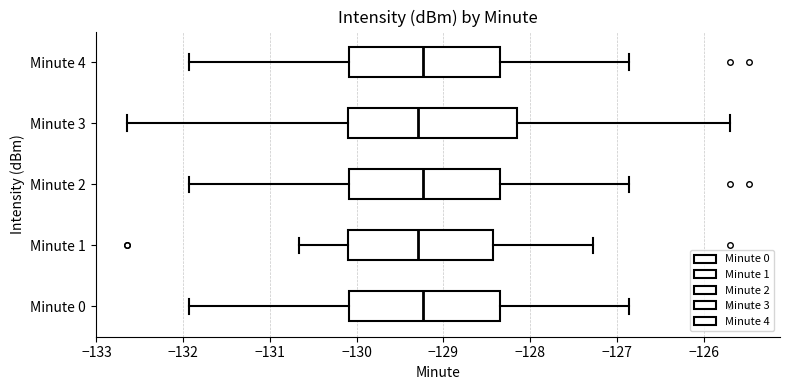

Reading bottom to top, transcribe this box plot: for each box, give where its median line is, the range the box spans, and where its two whiskers end, as read against the x-axis. The values are not printed on the chart, so give them approximately, as read against the axis.

Minute 0: median -129.2, box -130.1 to -128.3, whiskers -131.9 to -126.9
Minute 1: median -129.3, box -130.1 to -128.4, whiskers -130.7 to -127.3
Minute 2: median -129.2, box -130.1 to -128.3, whiskers -131.9 to -126.9
Minute 3: median -129.3, box -130.1 to -128.2, whiskers -132.6 to -125.7
Minute 4: median -129.2, box -130.1 to -128.3, whiskers -131.9 to -126.9